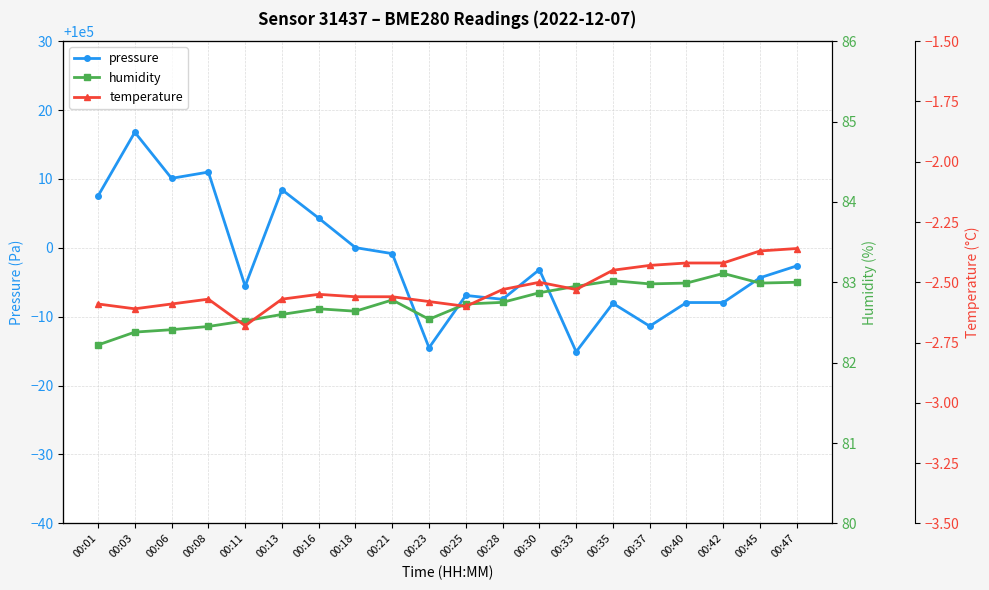

True or false: pressure and temperature intersect in this chart.

False